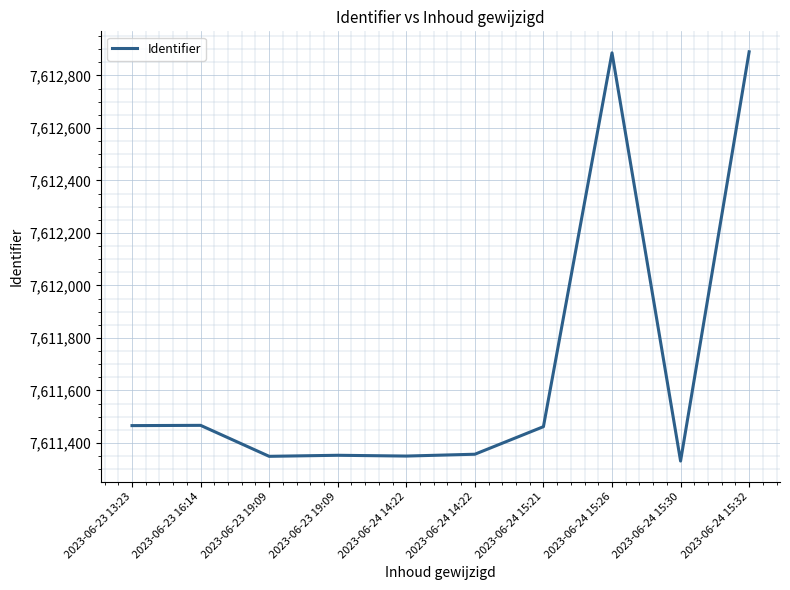

List the labels in order of value, largest first.

2023-06-24 15:32, 2023-06-24 15:26, 2023-06-23 16:14, 2023-06-23 13:23, 2023-06-24 15:21, 2023-06-24 14:22, 2023-06-23 19:09, 2023-06-24 14:22, 2023-06-23 19:09, 2023-06-24 15:30